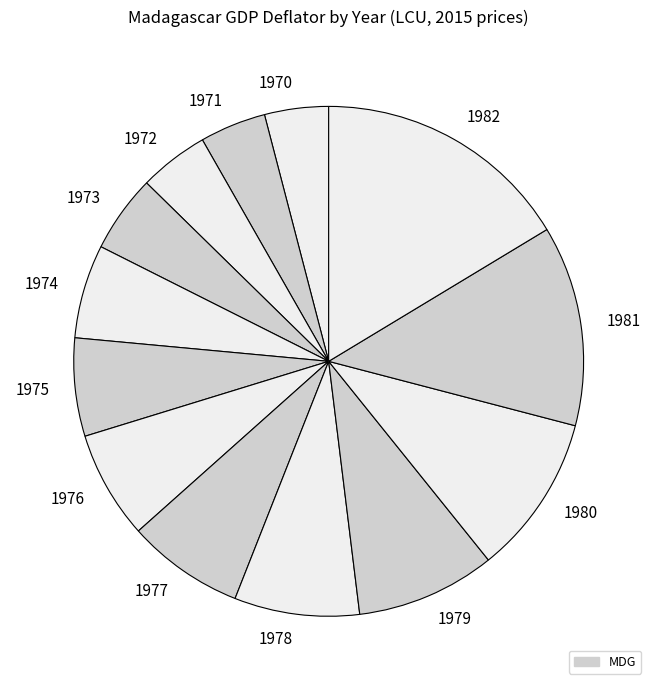

Is there any slice that represents more than half of the pie?

No